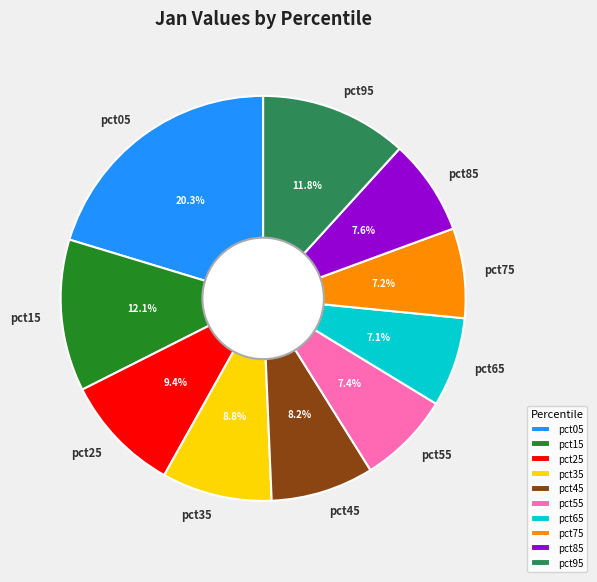

What percentage is NOT represented by pct15?

87.9%